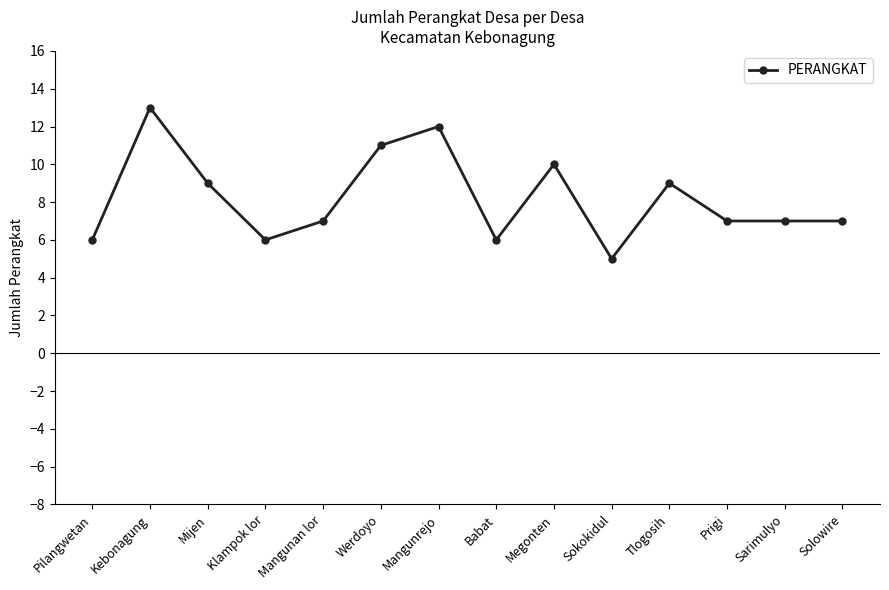

True or false: there are more than 0 points higher than both neighbors.

True